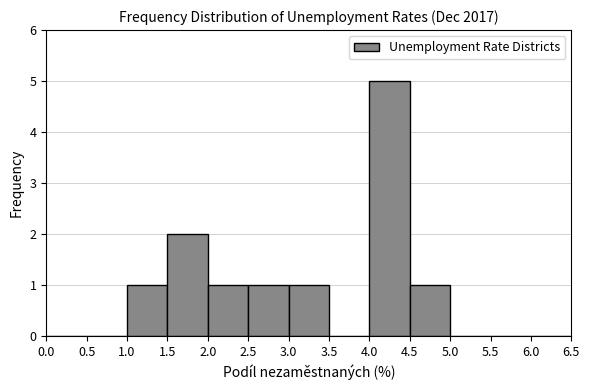

Reading left to right, transcribe this chart: for each bar, give the range it covers on the x-axis and its height. The values are not printed on the chart, so give them approximately, as read against the axis.

0.0 to 0.5: 0
0.5 to 1.0: 0
1.0 to 1.5: 1
1.5 to 2.0: 2
2.0 to 2.5: 1
2.5 to 3.0: 1
3.0 to 3.5: 1
3.5 to 4.0: 0
4.0 to 4.5: 5
4.5 to 5.0: 1
5.0 to 5.5: 0
5.5 to 6.0: 0
6.0 to 6.5: 0